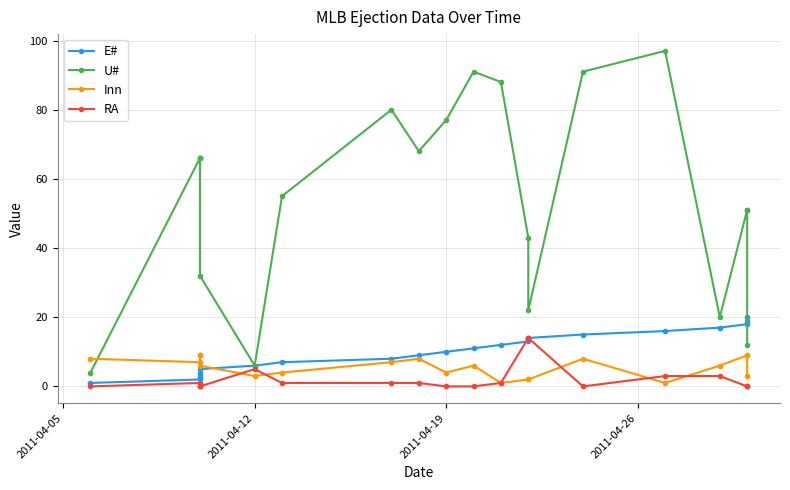

How many intersections are there between Inn and U#?

1